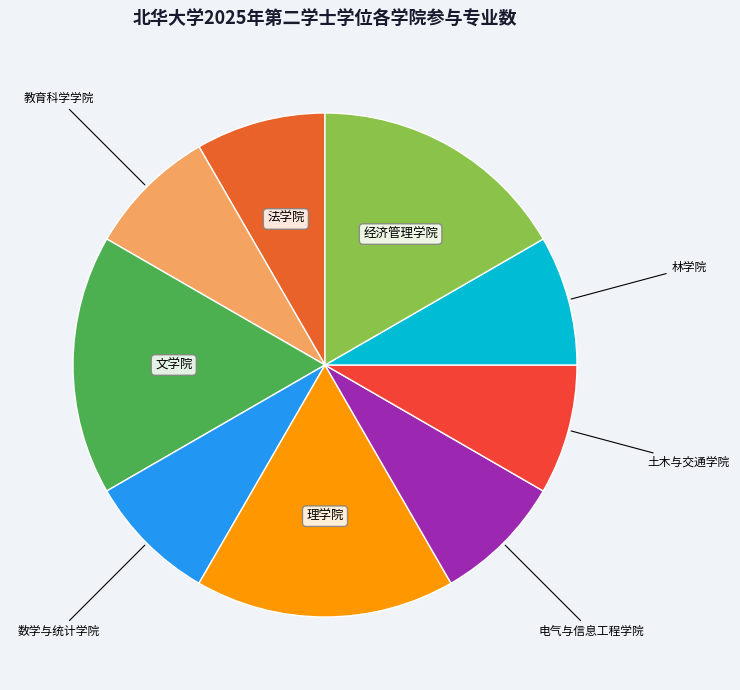

Is it true that 土木与交通学院 is 18% of the pie?

False